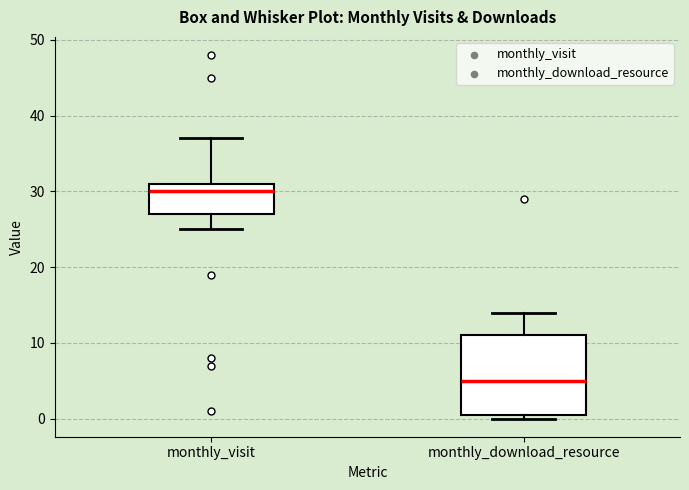

Reading left to right, read every box against the y-axis: the position of its median line, the range the box covers, and the ends of its whiskers. The values are not printed on the chart, so give them approximately, as read against the axis.

monthly_visit: median 30, box 27 to 31, whiskers 25 to 37
monthly_download_resource: median 5, box 1 to 11, whiskers 0 to 14